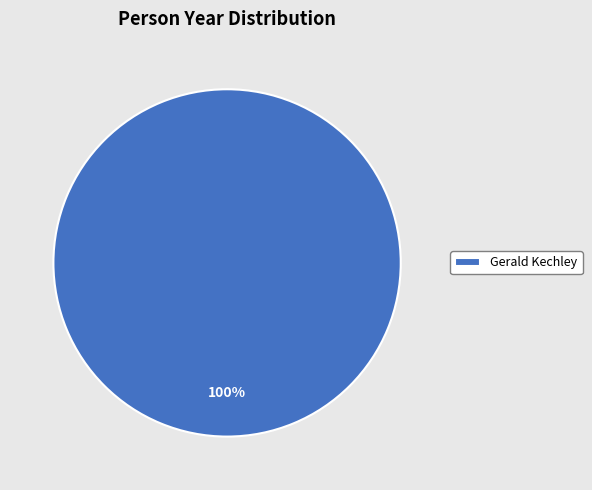

Is it true that Gerald Kechley is 100% of the pie?

True